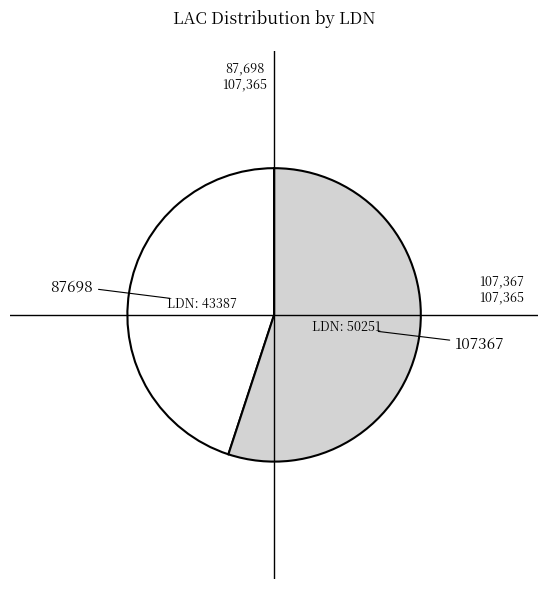

Is there any slice that represents more than half of the pie?

Yes